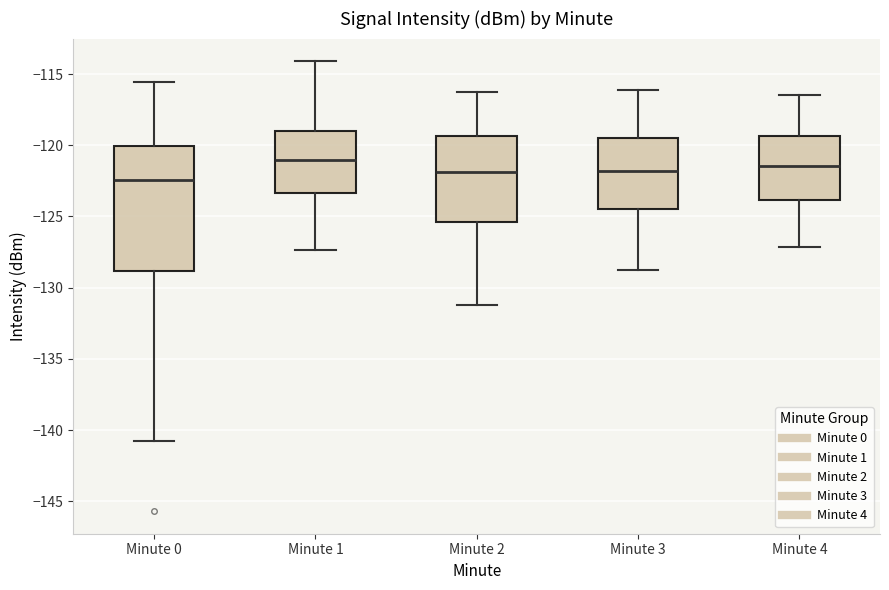

Reading left to right, read every box against the y-axis: the position of its median line, the range the box covers, and the ends of its whiskers. The values are not printed on the chart, so give them approximately, as read against the axis.

Minute 0: median -122.5, box -129.0 to -120.0, whiskers -141.0 to -115.5
Minute 1: median -121.0, box -123.5 to -119.0, whiskers -127.5 to -114.0
Minute 2: median -122.0, box -125.5 to -119.5, whiskers -131.0 to -116.0
Minute 3: median -122.0, box -124.5 to -119.5, whiskers -129.0 to -116.0
Minute 4: median -121.5, box -124.0 to -119.5, whiskers -127.0 to -116.5